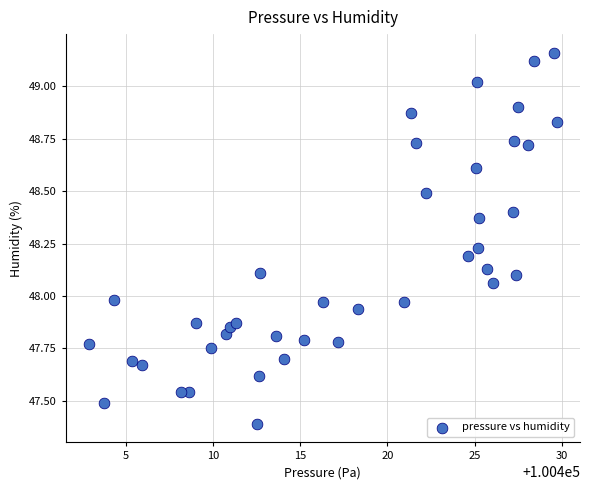

What is the range of X values (max minus min)?

26.8